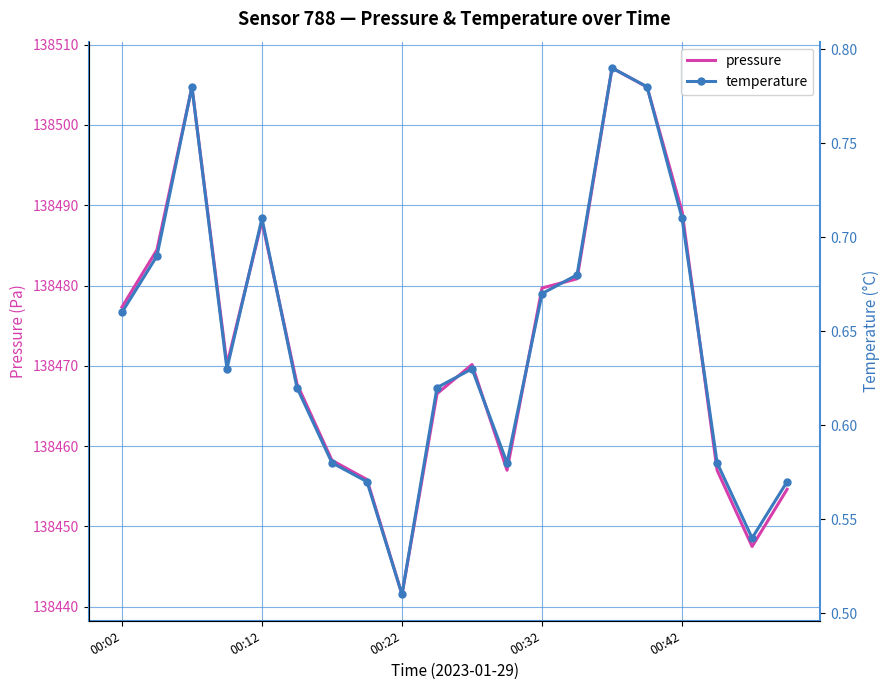

In temperature, how many points are lower than both neighbors (excluding endpoints)?

4